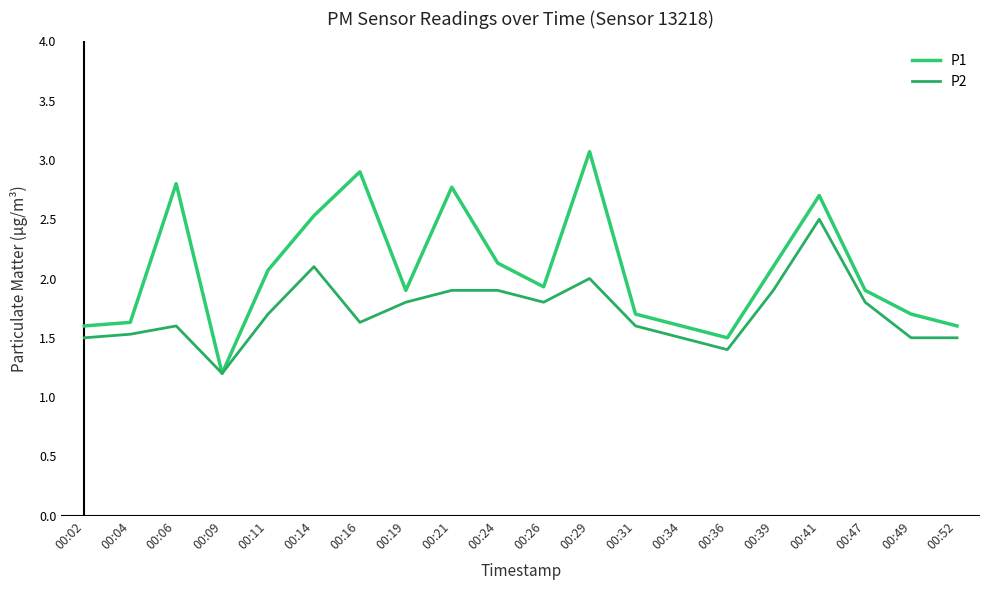

Which series has the largest total across all categories?

P1